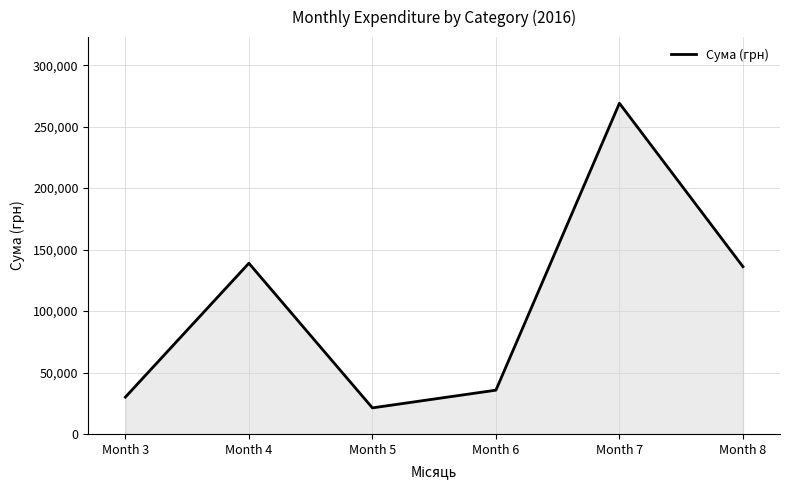

What is the ratio of the value at Month 7 to the value at Month 6?

7.5